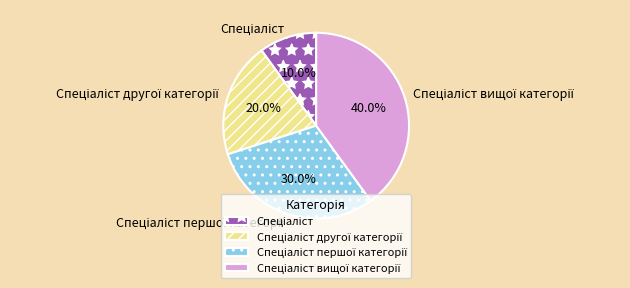

Does any single category account for the majority?

No